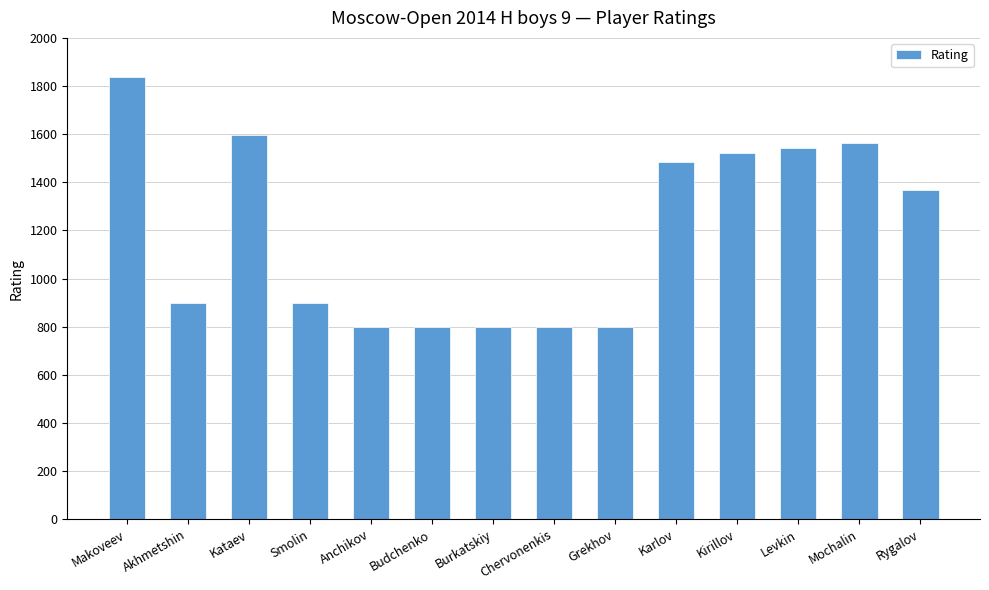

What is the average value?

1194